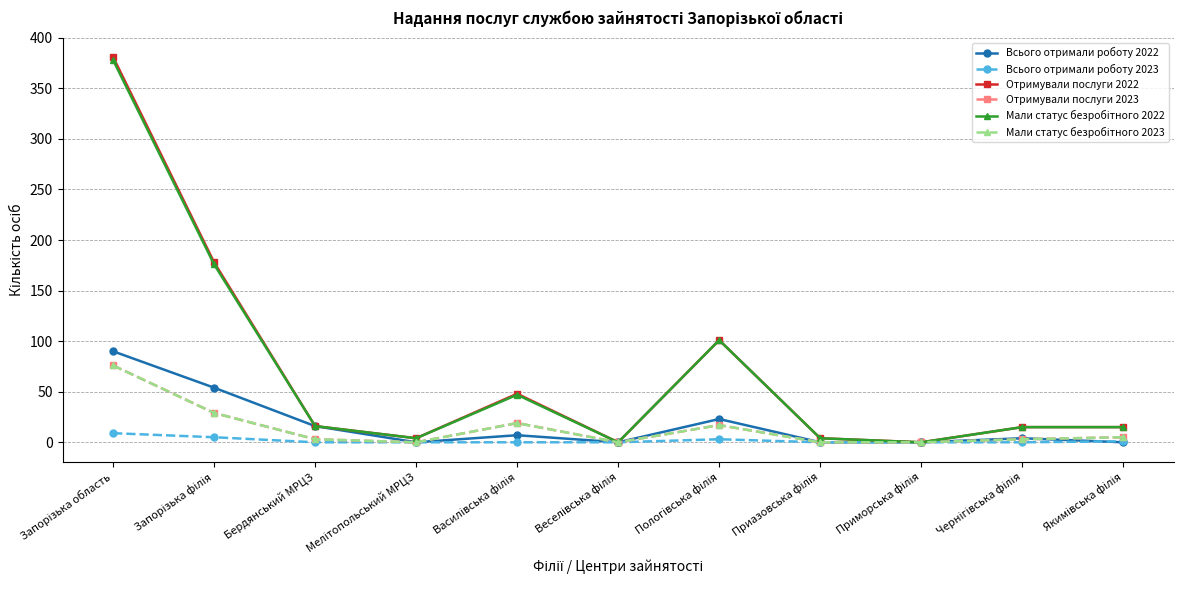

Reading left to right, list all the values displayed in this chart.

Всього отримали роботу 2022: Запорізька область=90	Запорізька філія=54	Бердянський МРЦЗ=16	Мелітопольський МРЦЗ=0	Василівська філія=7	Веселівська філія=0	Пологівська філія=23	Приазовська філія=0	Приморська філія=0	Чернігівська філія=4	Якимівська філія=0
Всього отримали роботу 2023: Запорізька область=9	Запорізька філія=5	Бердянський МРЦЗ=0	Мелітопольський МРЦЗ=0	Василівська філія=0	Веселівська філія=0	Пологівська філія=3	Приазовська філія=0	Приморська філія=0	Чернігівська філія=0	Якимівська філія=1
Отримували послуги 2022: Запорізька область=381	Запорізька філія=178	Бердянський МРЦЗ=16	Мелітопольський МРЦЗ=4	Василівська філія=48	Веселівська філія=0	Пологівська філія=101	Приазовська філія=4	Приморська філія=0	Чернігівська філія=15	Якимівська філія=15
Отримували послуги 2023: Запорізька область=76	Запорізька філія=29	Бердянський МРЦЗ=3	Мелітопольський МРЦЗ=0	Василівська філія=19	Веселівська філія=0	Пологівська філія=17	Приазовська філія=0	Приморська філія=0	Чернігівська філія=3	Якимівська філія=5
Мали статус безробітного 2022: Запорізька область=378	Запорізька філія=176	Бердянський МРЦЗ=16	Мелітопольський МРЦЗ=4	Василівська філія=47	Веселівська філія=0	Пологівська філія=101	Приазовська філія=4	Приморська філія=0	Чернігівська філія=15	Якимівська філія=15
Мали статус безробітного 2023: Запорізька область=76	Запорізька філія=29	Бердянський МРЦЗ=3	Мелітопольський МРЦЗ=0	Василівська філія=19	Веселівська філія=0	Пологівська філія=17	Приазовська філія=0	Приморська філія=0	Чернігівська філія=3	Якимівська філія=5